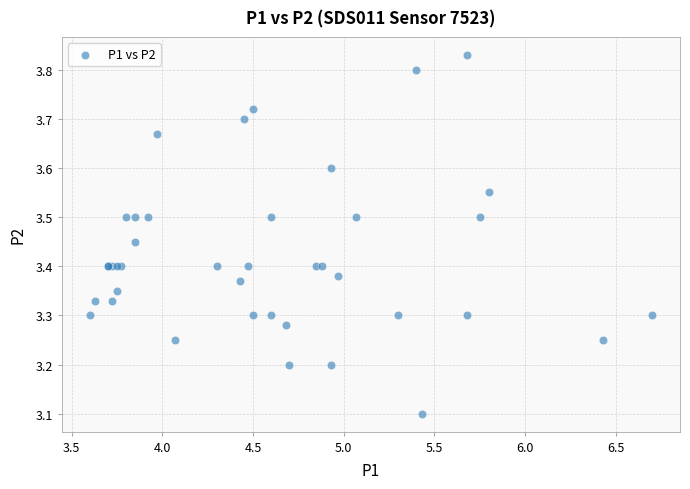

What Y value in the scatter plot is closest to 3?

3.1